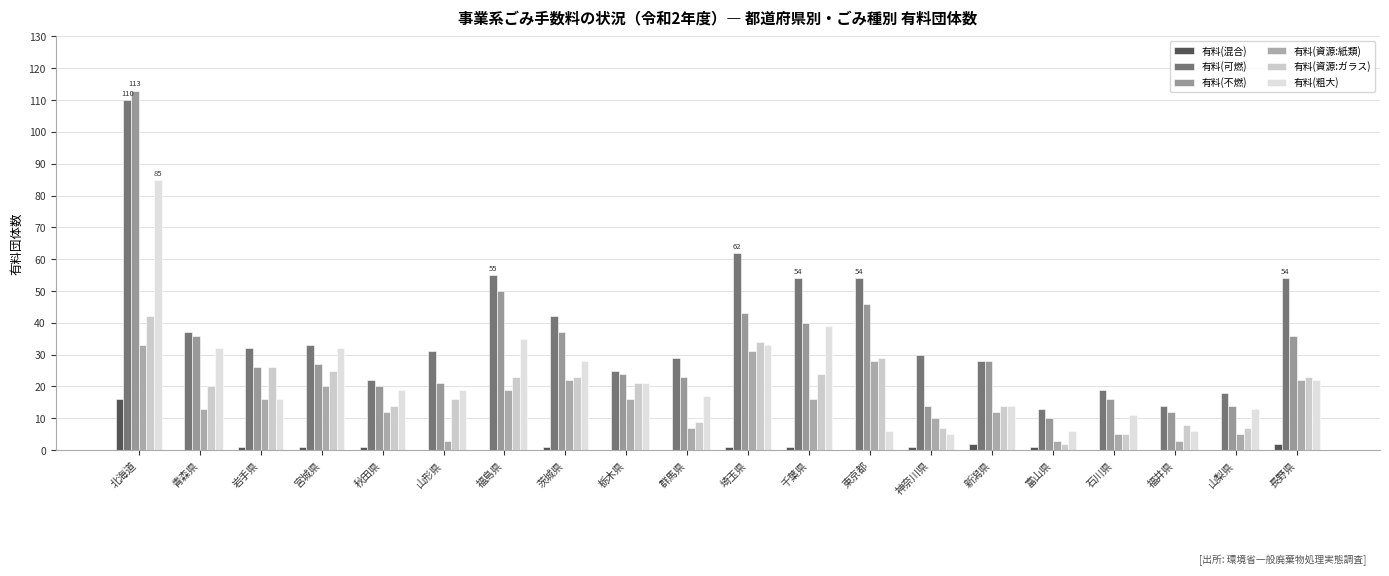

What are all the series names shown in the legend?

有料(混合), 有料(可燃), 有料(不燃), 有料(資源:紙類), 有料(資源:ガラス), 有料(粗大)